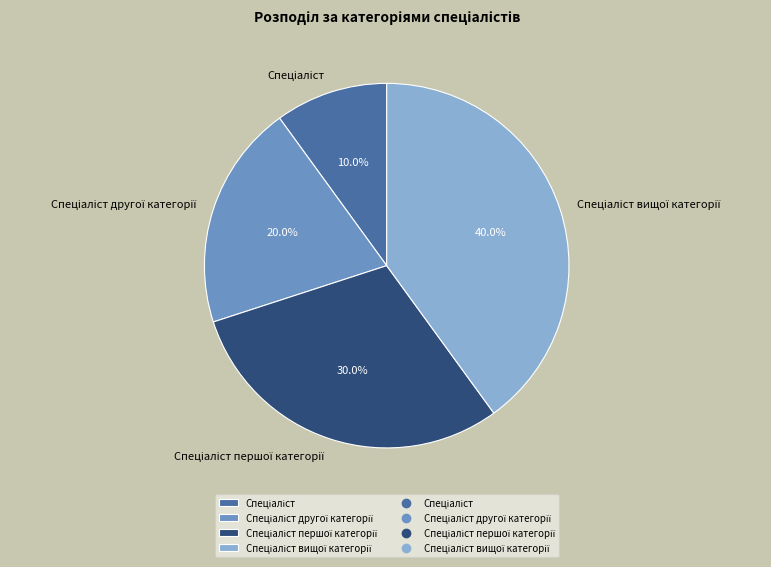

Does any single category account for the majority?

No